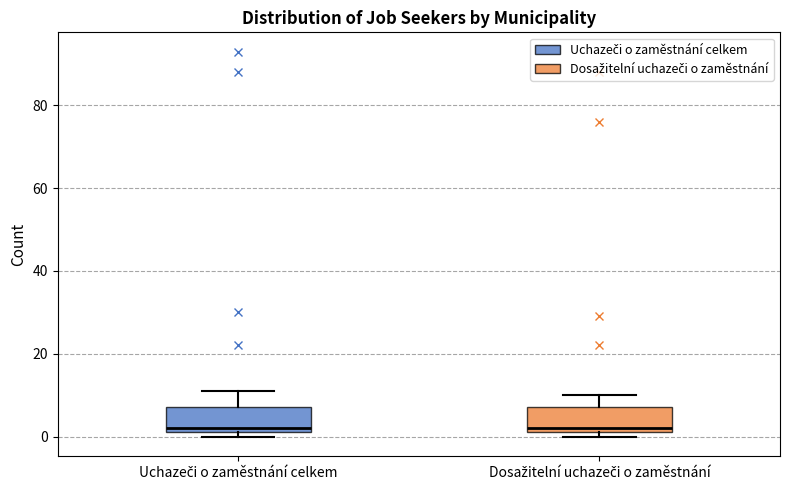

Reading left to right, read every box against the y-axis: the position of its median line, the range the box covers, and the ends of its whiskers. The values are not printed on the chart, so give them approximately, as read against the axis.

Uchazeči o zaměstnání celkem: median 2 (just above the box's lower edge), box 2 to 8, whiskers 0 to 12
Dosažitelní uchazeči o zaměstnání: median 2 (just above the box's lower edge), box 2 to 8, whiskers 0 to 10